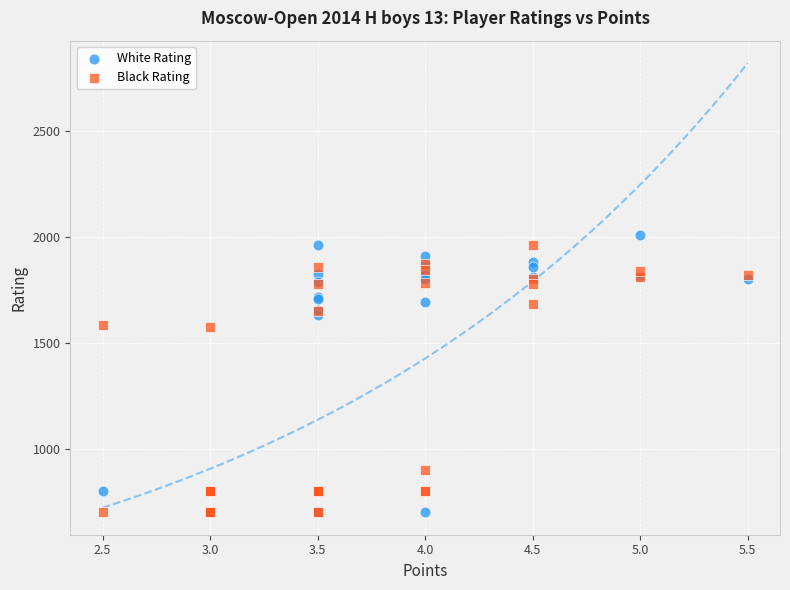

Which series contains the highest Y value?

White Rating